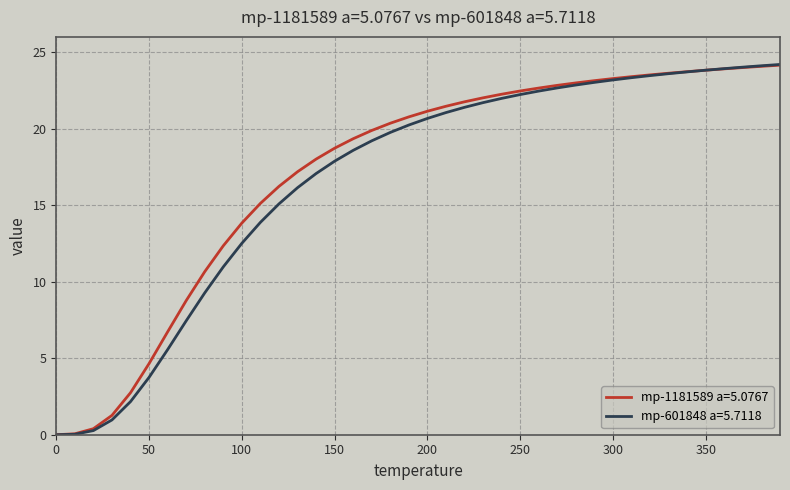

What is the highest value of the mp-601848 a=5.7118 series?

24.2